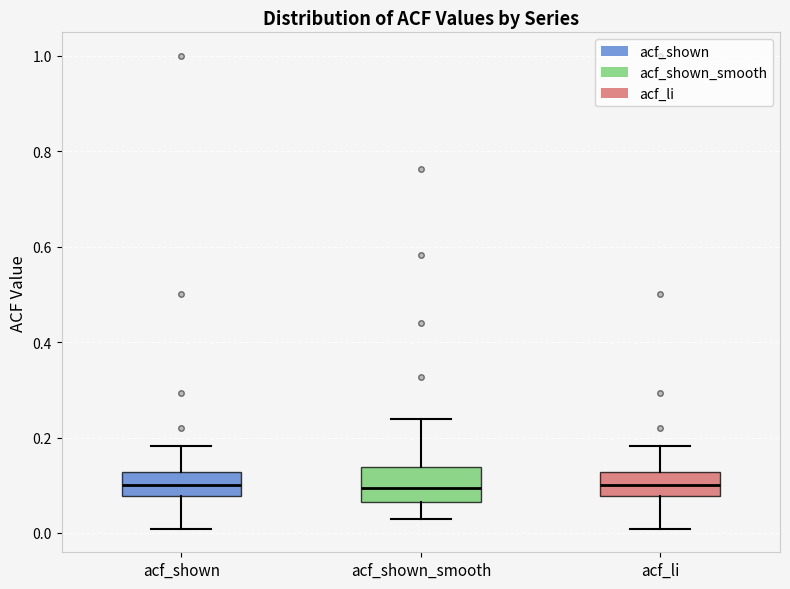

Where does the lower whisker of the box for acf_li end on the y-axis? The values are not printed on the chart, so give them approximately, as read against the axis.

0.00